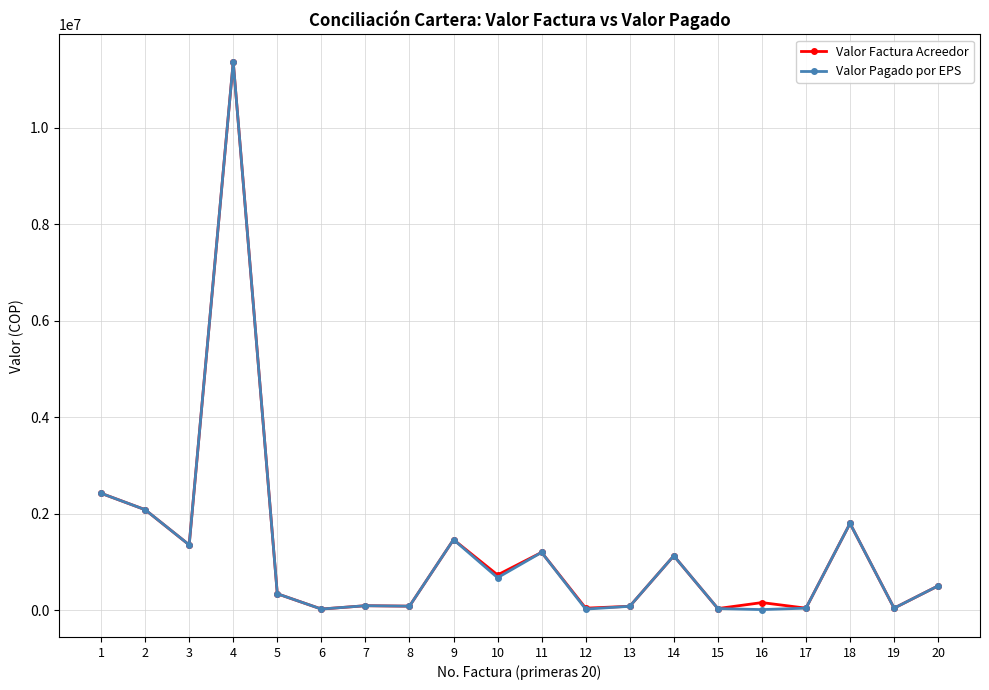

What is the difference between the maximum and minimum values in the Valor Pagado por EPS series?

11348844